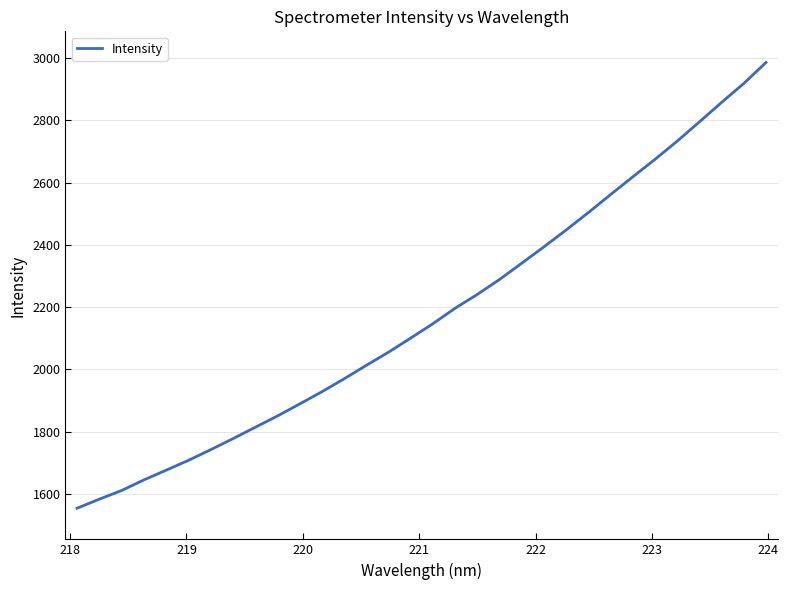

What is the difference between the maximum and minimum values?

1432.2